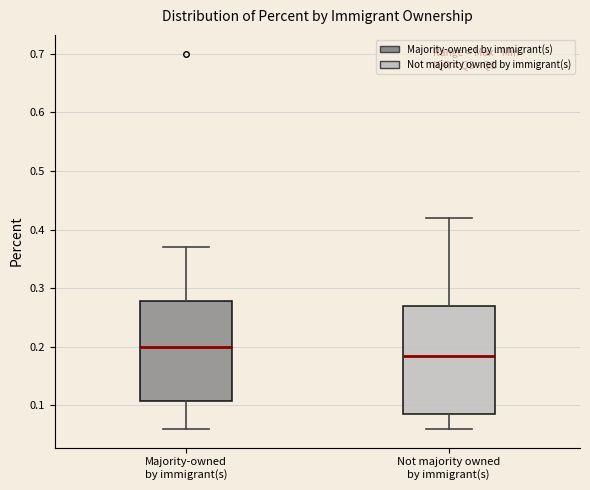

Reading left to right, transcribe this box plot: for each box, give where its median line is, the range the box spans, and where its two whiskers end, as read against the y-axis. The values are not printed on the chart, so give them approximately, as read against the axis.

Majority-owned by immigrant(s): median 0.20, box 0.11 to 0.28, whiskers 0.06 to 0.37
Not majority owned by immigrant(s): median 0.19, box 0.09 to 0.27, whiskers 0.06 to 0.42